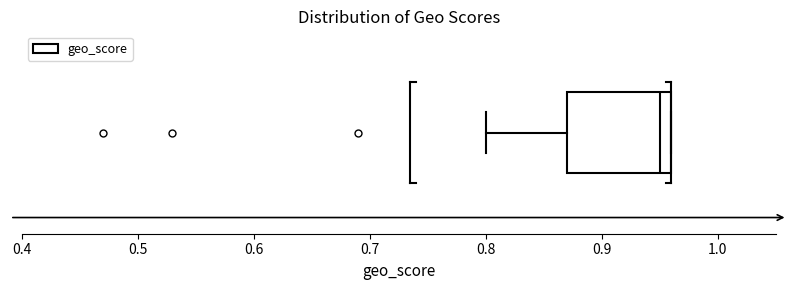

Read this box plot against the x-axis: the position of the median line, the range covered by the box, and the ends of both whiskers. The values are not printed on the chart, so give them approximately, as read against the axis.

median 0.95, box 0.87 to 0.96, whiskers 0.80 to 0.96